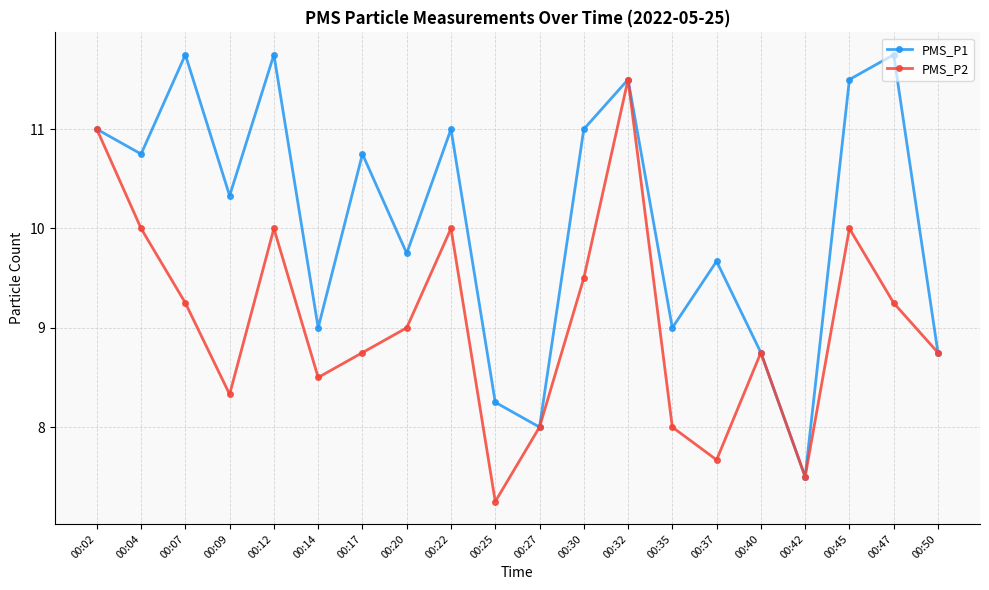

What is the sum of all PMS_P1 values?

201.8